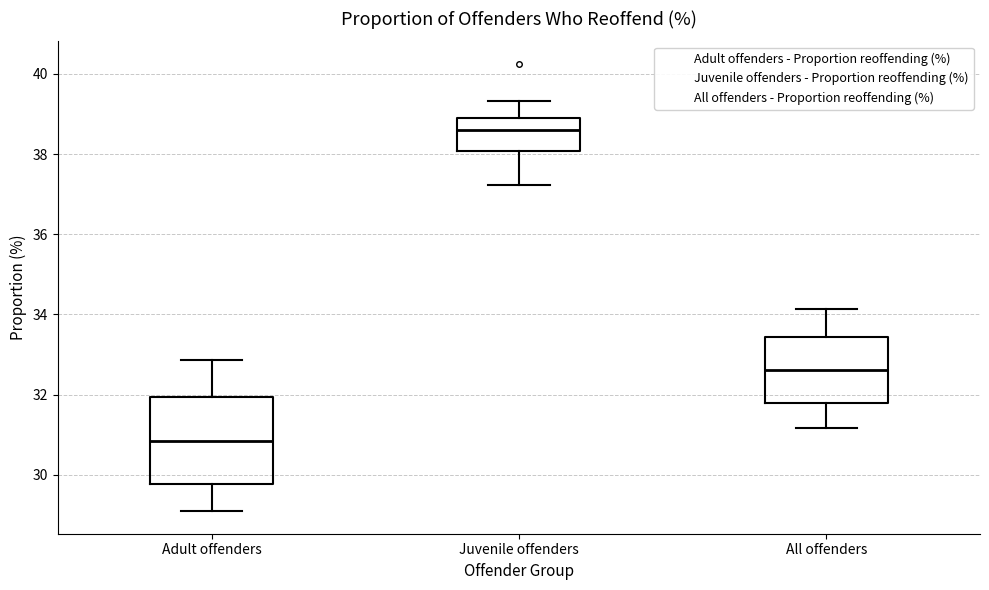

Comparing the boxes themselves (not the whiskers), which one is the tallest?

Adult offenders